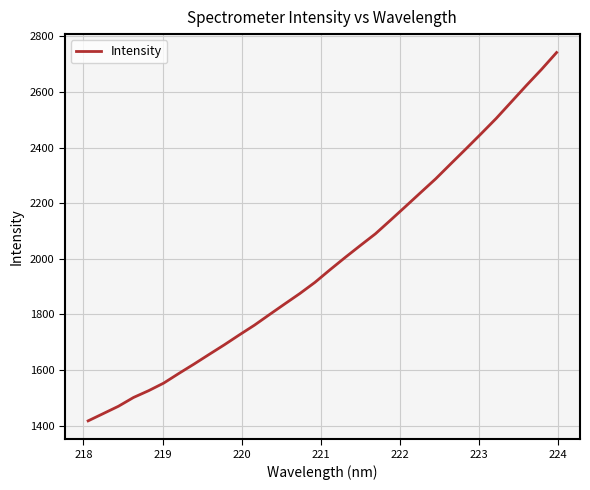

What is the greatest value displayed?

2742.1